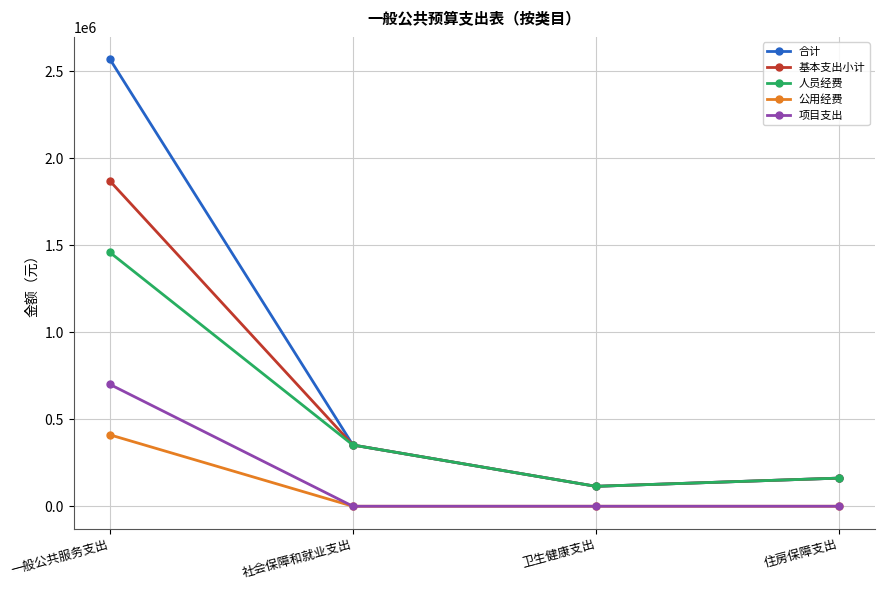

What is the difference between the 合计 values at 住房保障支出 and 一般公共服务支出?

2406947.1